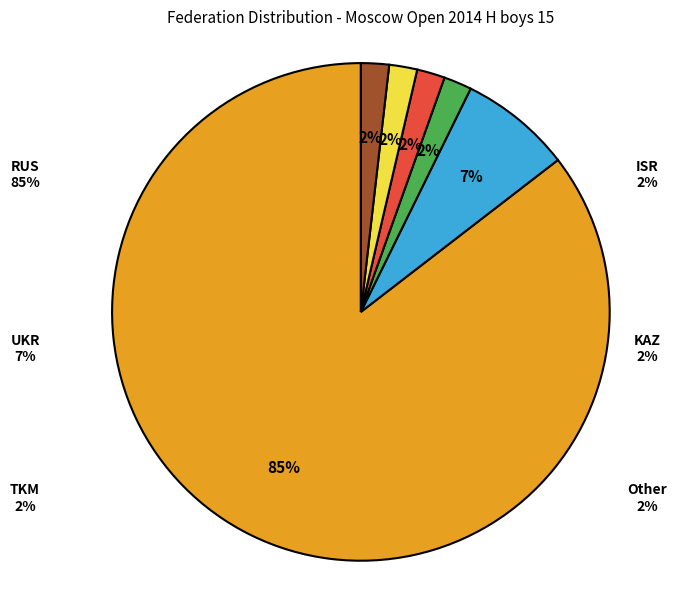

True or false: RUS accounts for 85% of the total.

True